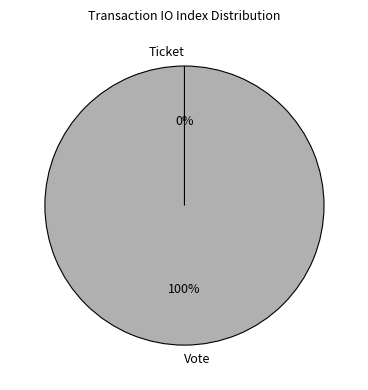

To the nearest percent, what is the difference between the Ticket and Vote slice percentages?

100%